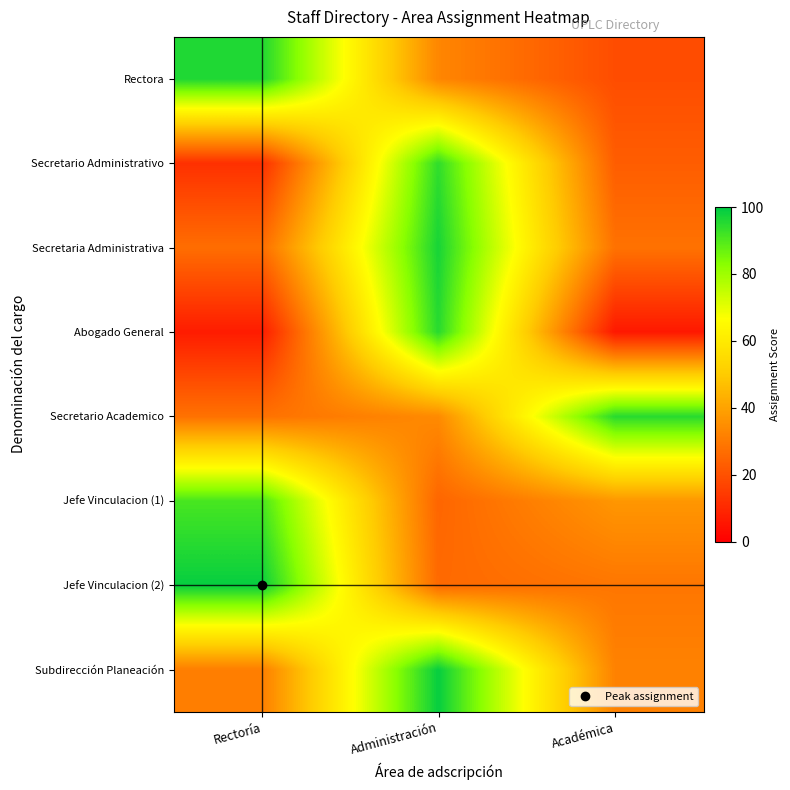

Rank the series by their maximum value, from lowest to highest.

Jefe Vinculacion (1), Secretario Administrativo, Abogado General, Secretario Academico, Rectora, Secretaria Administrativa, Jefe Vinculacion (2), Subdirección Planeación